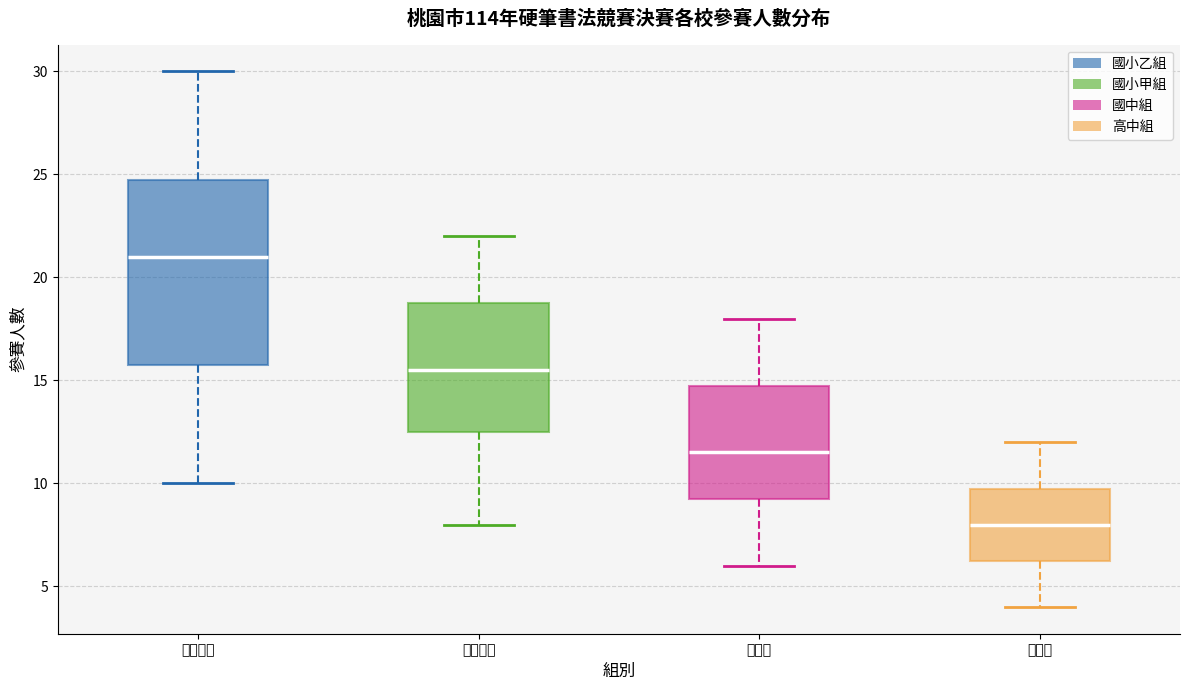

Reading left to right, read every box against the y-axis: the position of its median line, the range the box covers, and the ends of its whiskers. The values are not printed on the chart, so give them approximately, as read against the axis.

國小乙組: median 21.0, box 16.0 to 25.0, whiskers 10.0 to 30.0
國小甲組: median 15.5, box 12.5 to 19.0, whiskers 8.0 to 22.0
國中組: median 11.5, box 9.5 to 15.0, whiskers 6.0 to 18.0
高中組: median 8.0, box 6.5 to 10.0, whiskers 4.0 to 12.0